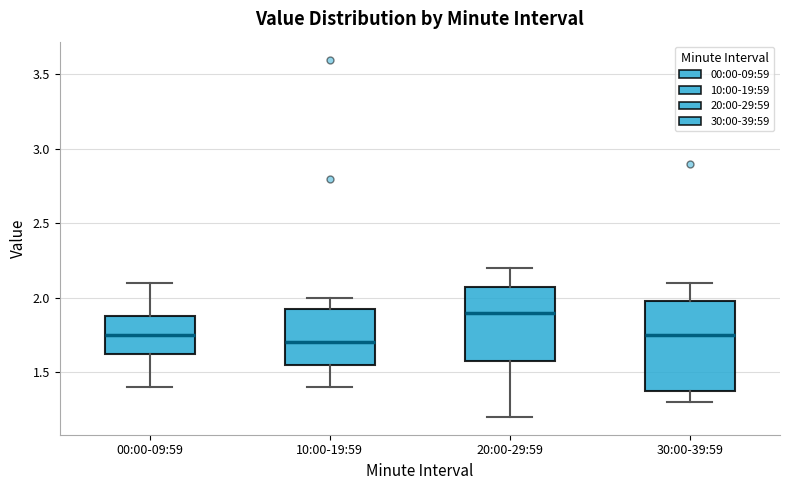

Where does the median line of the box for 20:00-29:59 sit on the y-axis? The values are not printed on the chart, so give them approximately, as read against the axis.

1.90